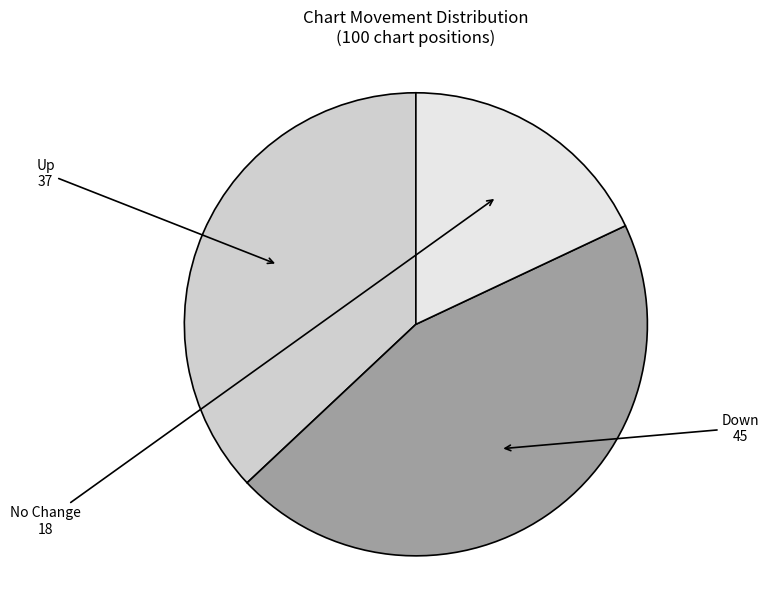

Does any single category account for the majority?

No